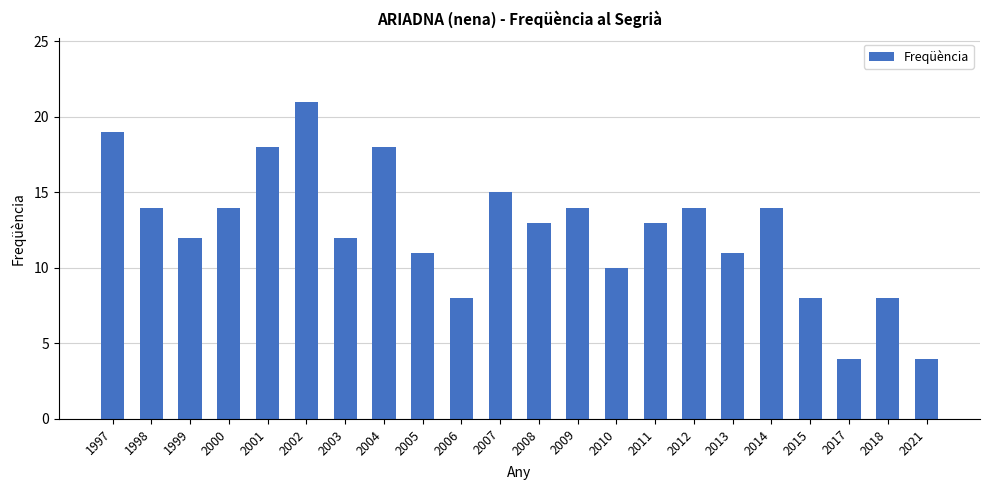

Which has a higher value, 1998 or 2001?

2001